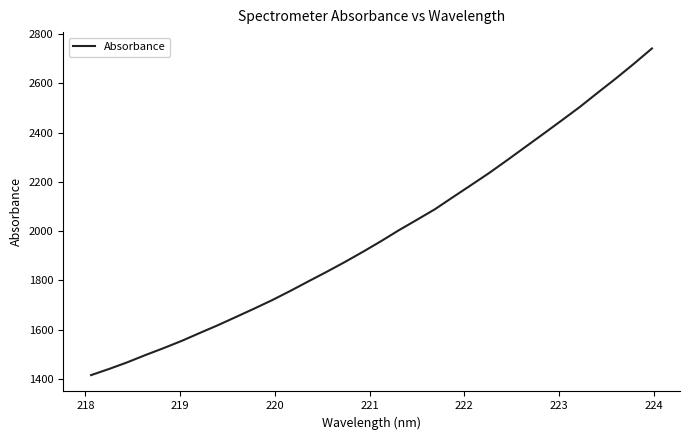

What is the difference between the maximum and minimum values?

1326.9